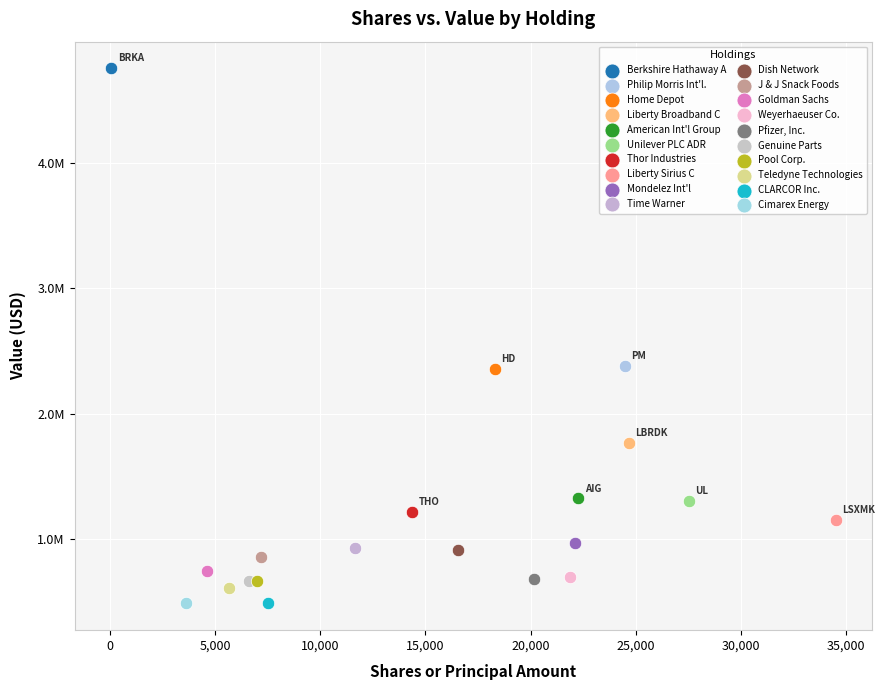

What are all the series names shown in the legend?

Berkshire Hathaway A, Philip Morris Int'l., Home Depot, Liberty Broadband C, American Int'l Group, Unilever PLC ADR, Thor Industries, Liberty Sirius C, Mondelez Int'l, Time Warner, Dish Network, J & J Snack Foods, Goldman Sachs, Weyerhaeuser Co., Pfizer, Inc., Genuine Parts, Pool Corp., Teledyne Technologies, CLARCOR Inc., Cimarex Energy